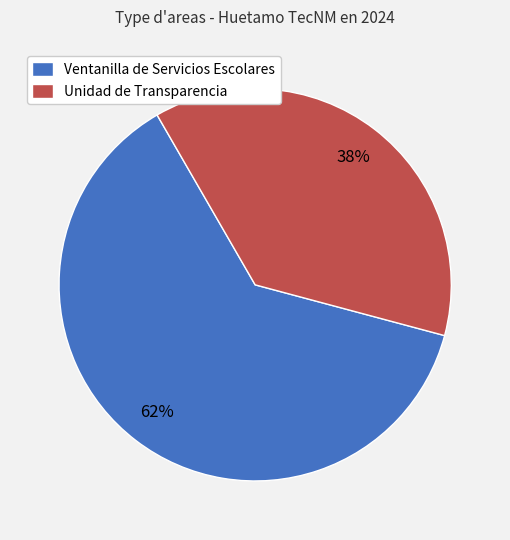

Is the sum of Unidad de Transparencia and Ventanilla de Servicios Escolares greater than half?

Yes